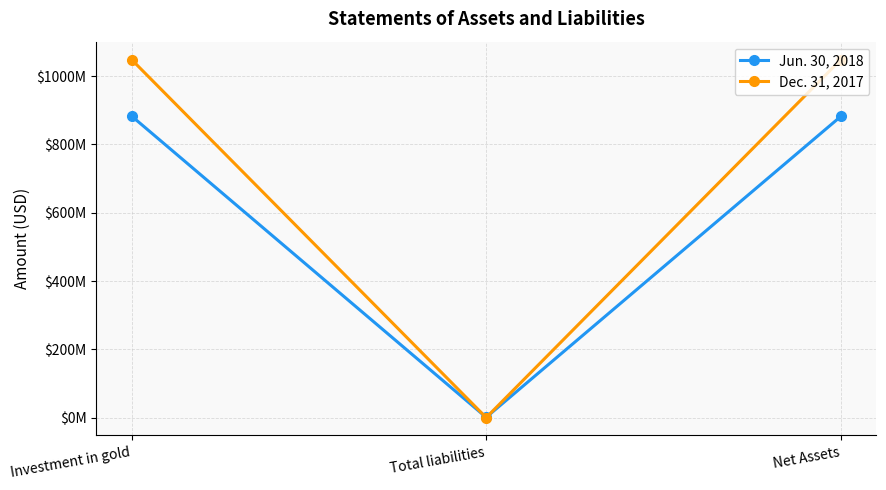

Which series has the largest range (max minus min)?

Dec. 31, 2017